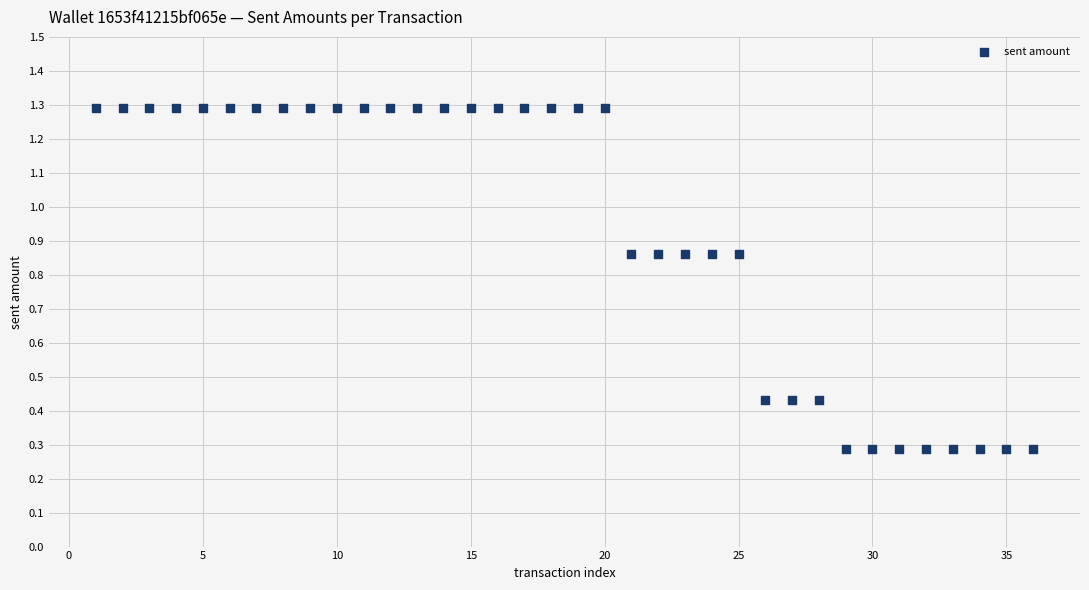

What is the range of X values (max minus min)?

35.0